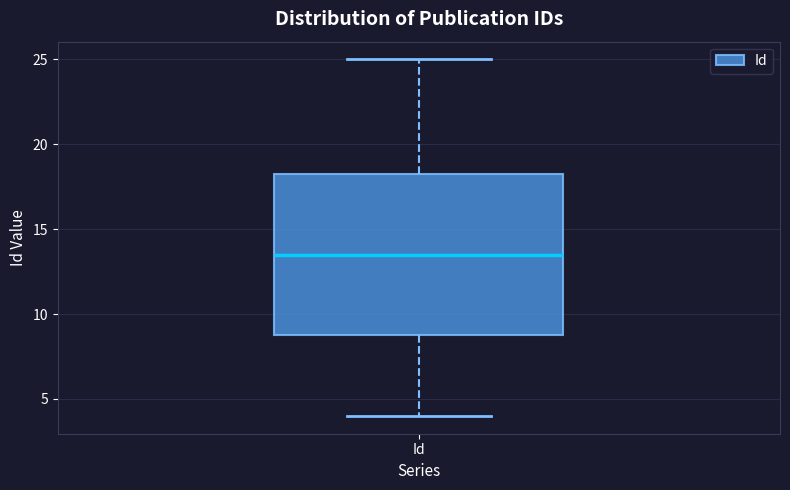

Where does the lower whisker of the box for Id end on the y-axis? The values are not printed on the chart, so give them approximately, as read against the axis.

4.0